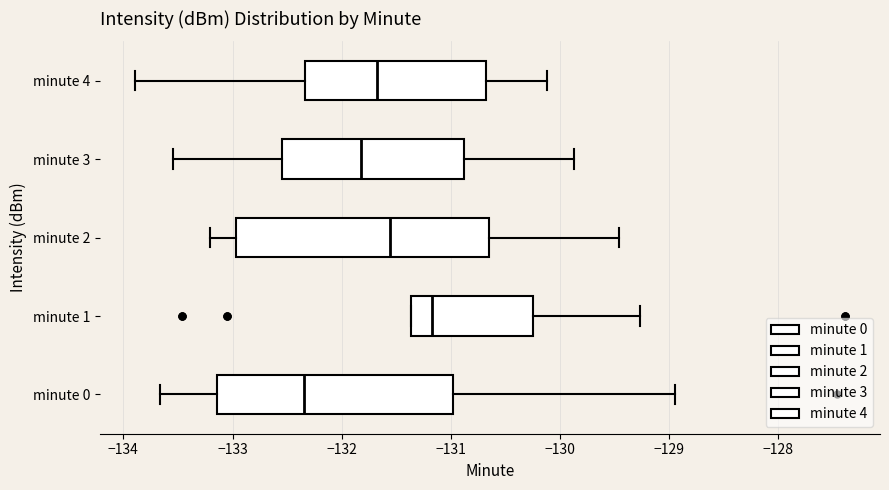

Reading bottom to top, read every box against the x-axis: the position of its median line, the range the box covers, and the ends of its whiskers. The values are not printed on the chart, so give them approximately, as read against the axis.

minute 0: median -132.3, box -133.1 to -131.0, whiskers -133.7 to -128.9
minute 1: median -131.2, box -131.4 to -130.3, whiskers -131.4 to -129.3
minute 2: median -131.6, box -133.0 to -130.7, whiskers -133.2 to -129.5
minute 3: median -131.8, box -132.5 to -130.9, whiskers -133.5 to -129.9
minute 4: median -131.7, box -132.3 to -130.7, whiskers -133.9 to -130.1